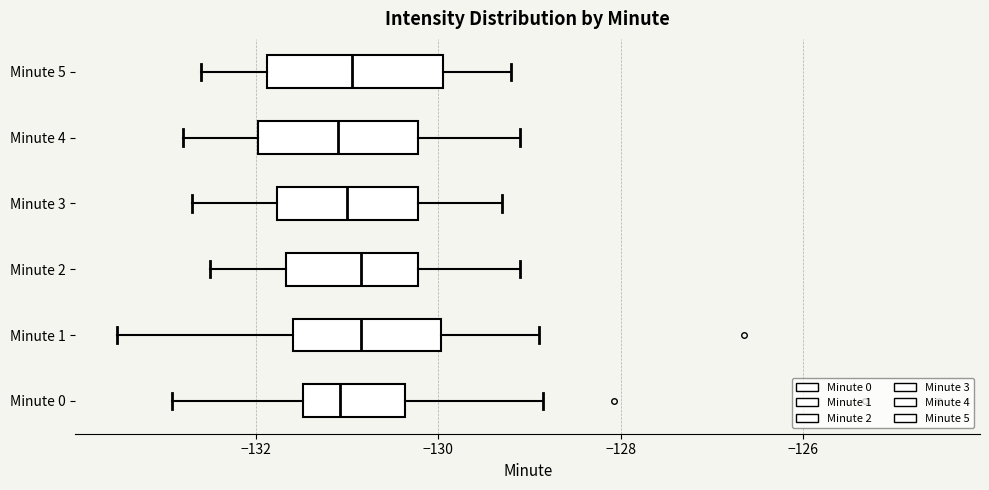

Reading bottom to top, transcribe this box plot: for each box, give where its median line is, the range the box spans, and where its two whiskers end, as read against the x-axis. The values are not printed on the chart, so give them approximately, as read against the axis.

Minute 0: median -131.0, box -131.4 to -130.4, whiskers -133.0 to -128.8
Minute 1: median -130.8, box -131.6 to -130.0, whiskers -133.6 to -128.8
Minute 2: median -130.8, box -131.6 to -130.2, whiskers -132.4 to -129.0
Minute 3: median -131.0, box -131.8 to -130.2, whiskers -132.6 to -129.2
Minute 4: median -131.0, box -132.0 to -130.2, whiskers -132.8 to -129.0
Minute 5: median -131.0, box -131.8 to -130.0, whiskers -132.6 to -129.2